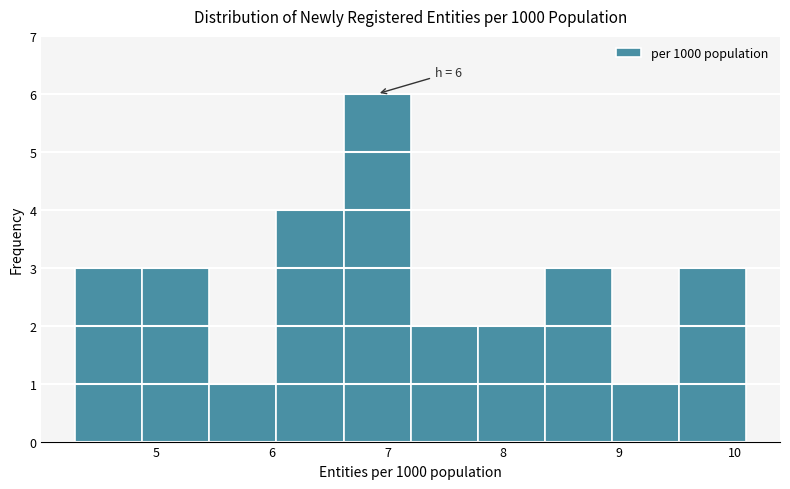

Which range on the x-axis has the tallest bar?

6.62 to 7.20